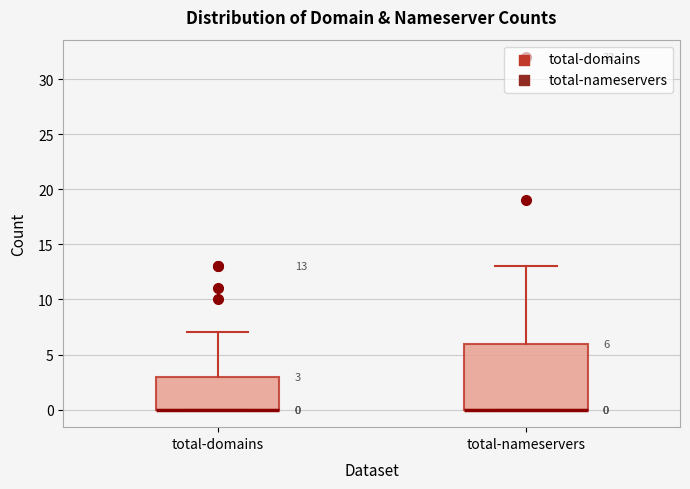

Comparing the boxes themselves (not the whiskers), which one is the tallest?

total-nameservers